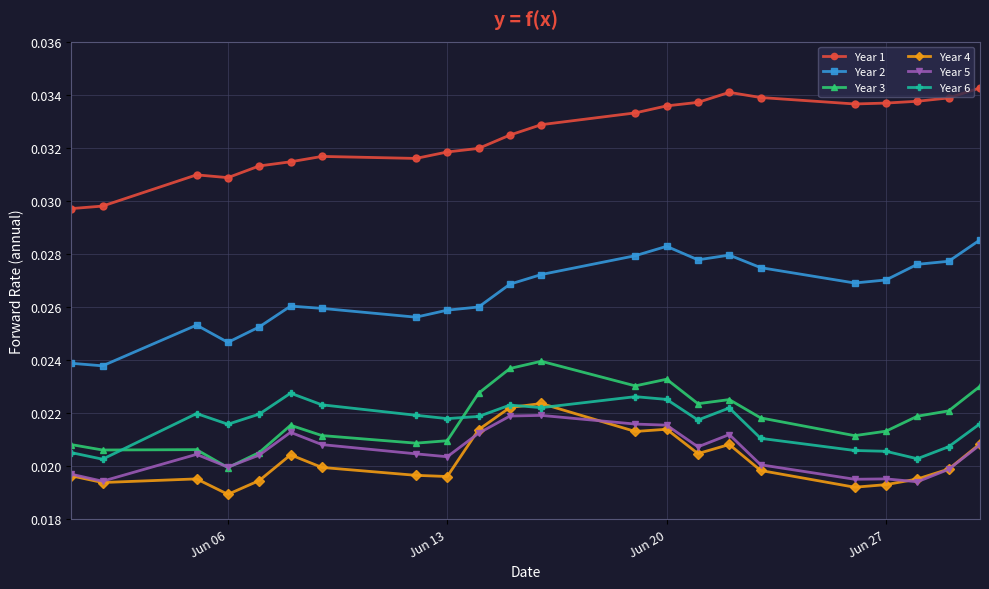

At how many categories does at least one series exceed 0?

22